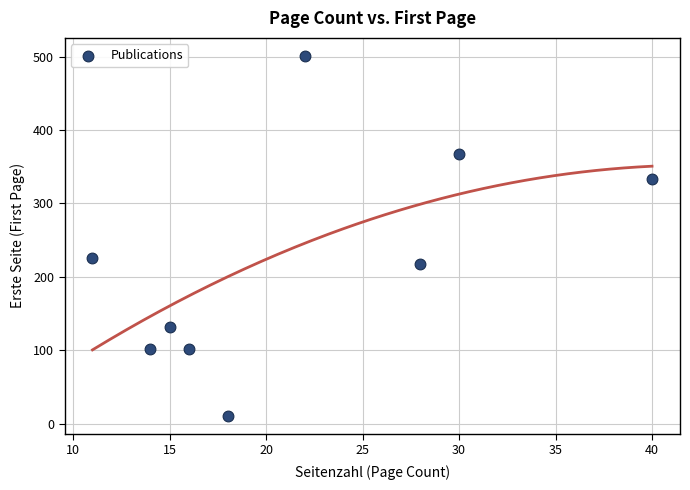

What is the range of Y values (max minus min)?

490